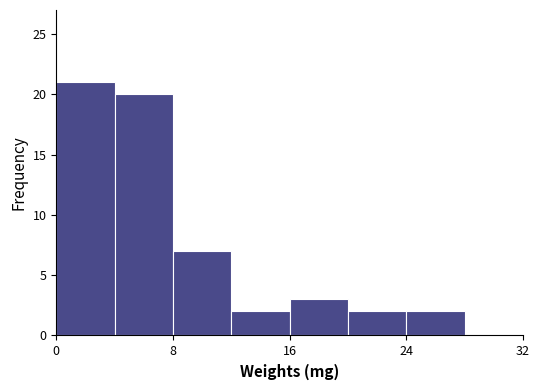

Reading left to right, transcribe this chart: for each bar, give the range it covers on the x-axis and its height. The values are not printed on the chart, so give them approximately, as read against the axis.

0 to 4: 21
4 to 8: 20
8 to 12: 7
12 to 16: 2
16 to 20: 3
20 to 24: 2
24 to 28: 2
28 to 32: 0